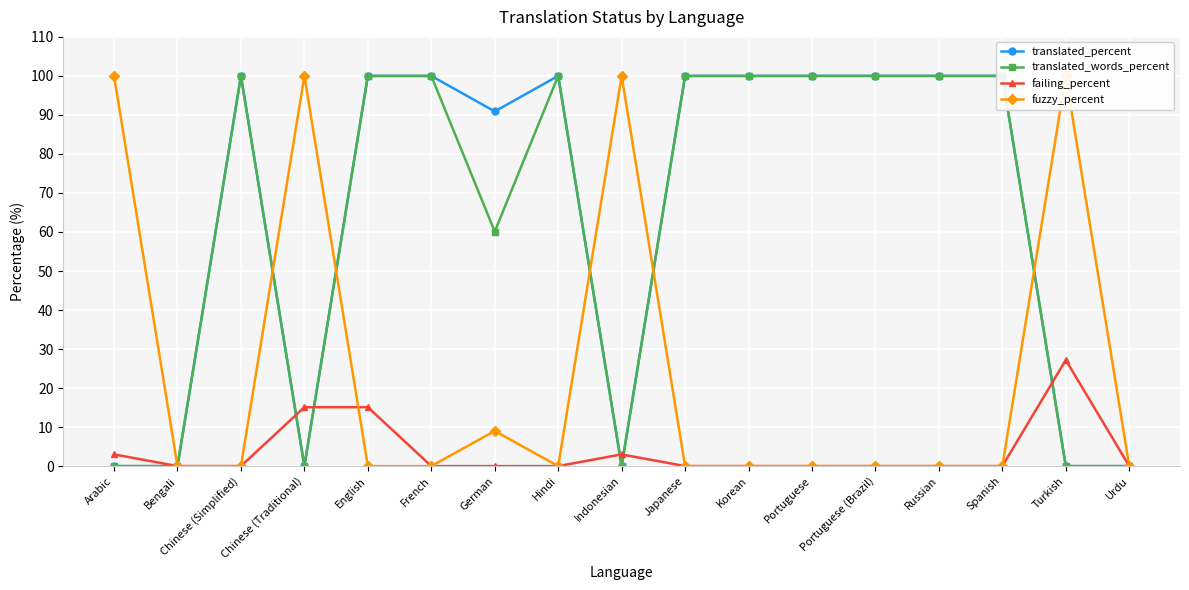

What is the average value of the translated_percent series?

64.2